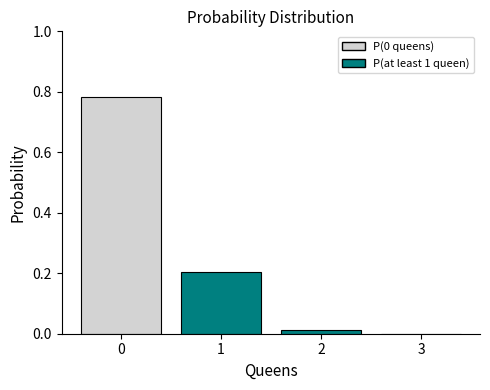

What is the sum of the values at 0 and 1?

1.0